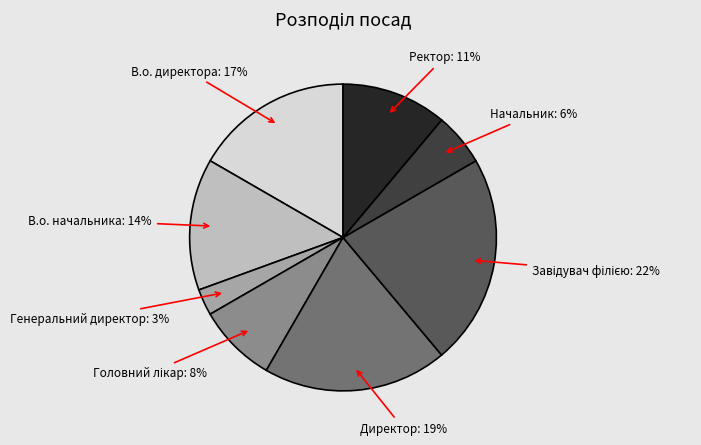

Approximately how many times larger is the value at Начальник compared to Генеральний директор?

2.0